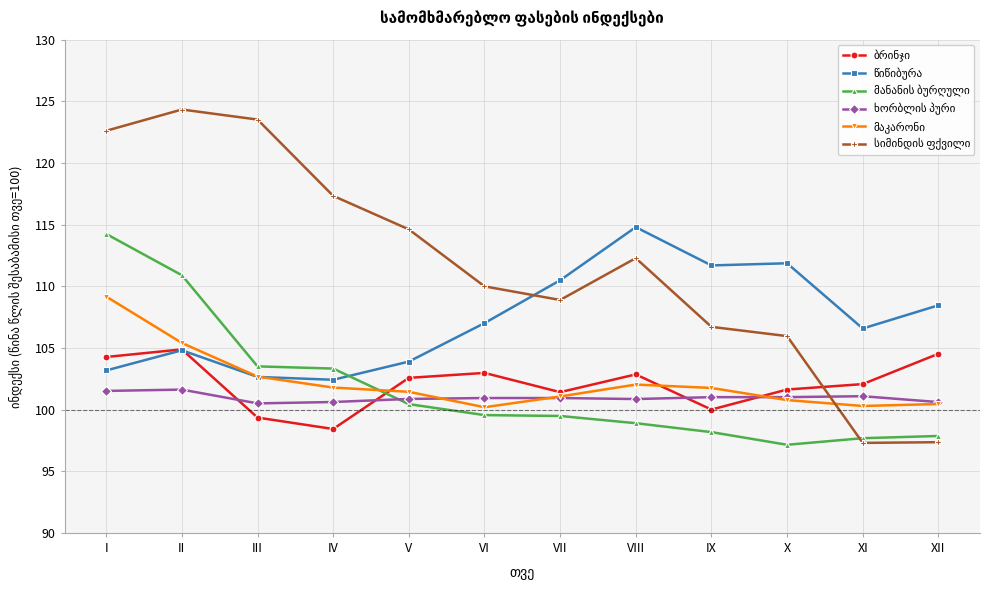

What is the spread (max minus min) of values at I?

21.1